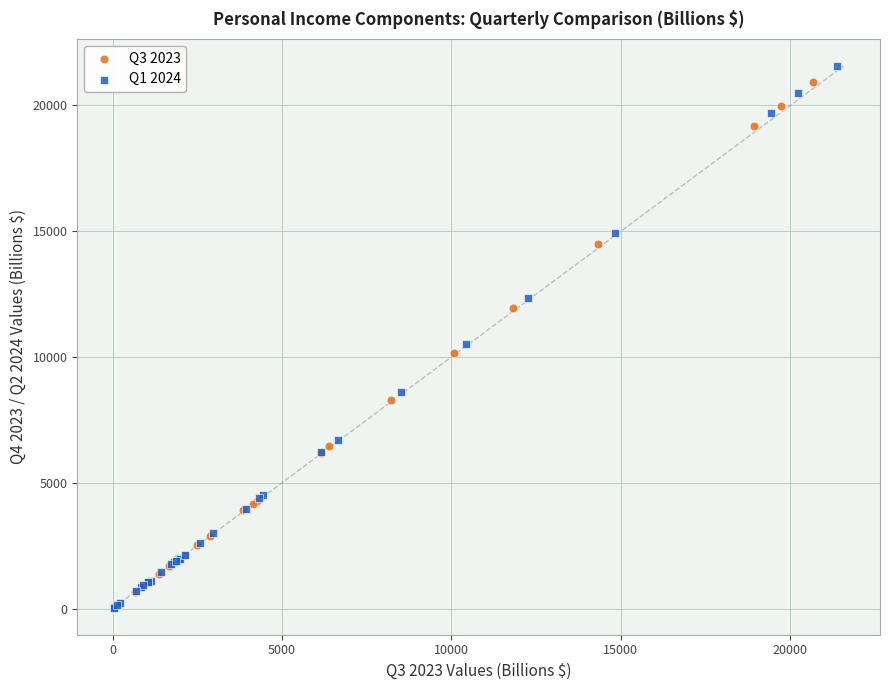

Which series contains the highest Y value?

Q1 2024